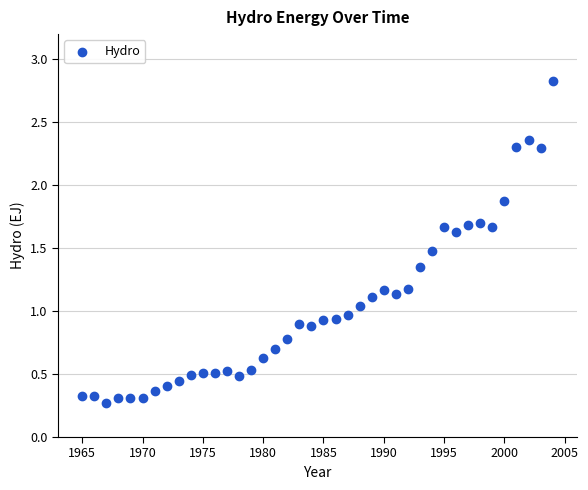

What is the range of Y values (max minus min)?

2.6